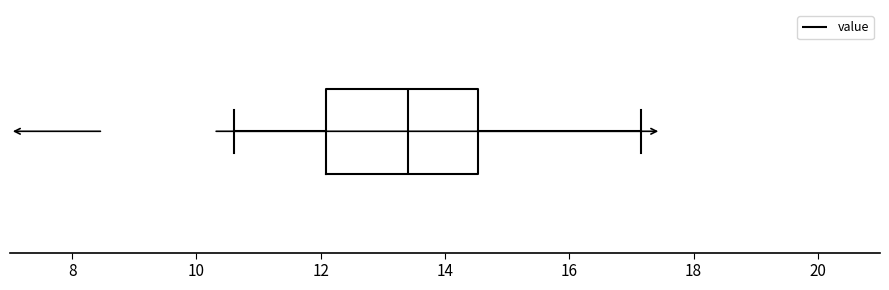

Where is the left edge of the box on the x-axis? The values are not printed on the chart, so give them approximately, as read against the axis.

12.0